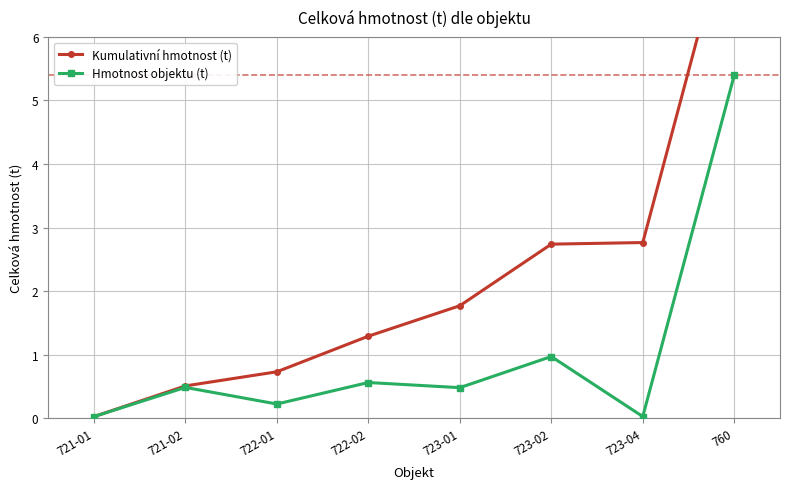

List the labels in order of Kumulativní hmotnost (t) value, smallest first.

721-01, 721-02, 722-01, 722-02, 723-01, 723-02, 723-04, 760